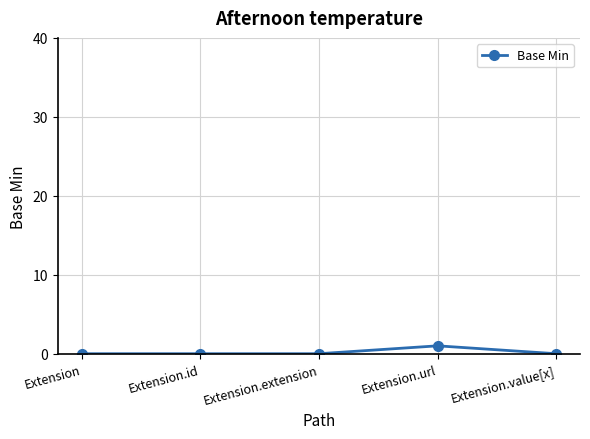

What is the label of the 1st point from the right?

Extension.value[x]